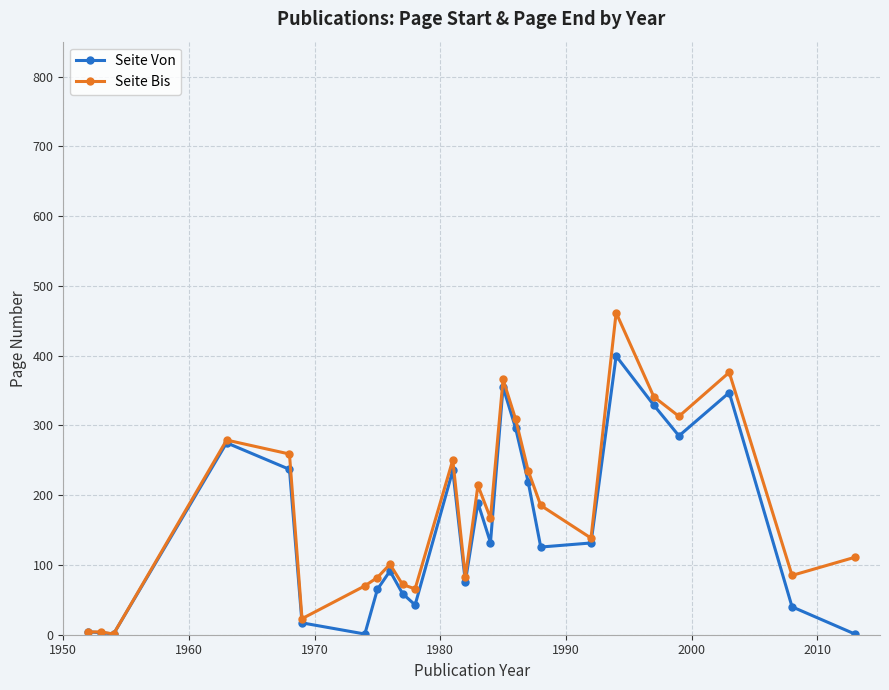

What is the value of the Seite Von point at the 19th from the left?

125.7